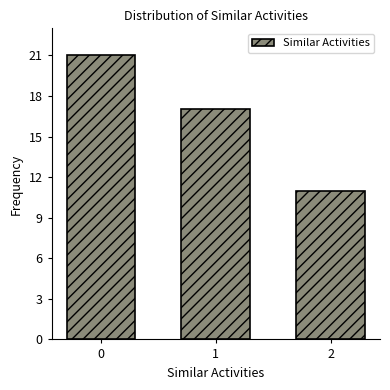

Reading left to right, list all the values displayed in this chart.

21	17	11